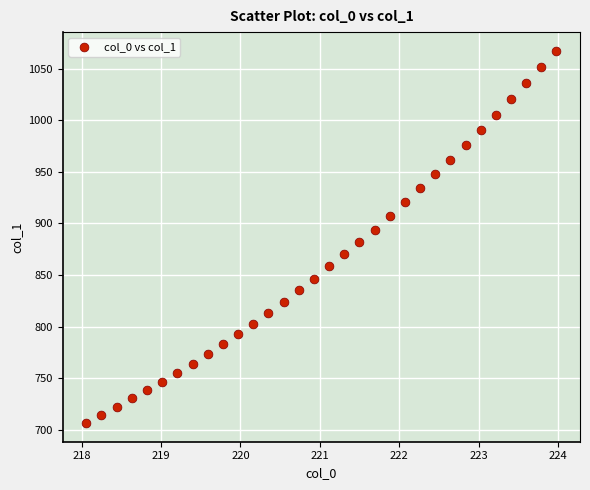

What is the range of X values (max minus min)?

5.9